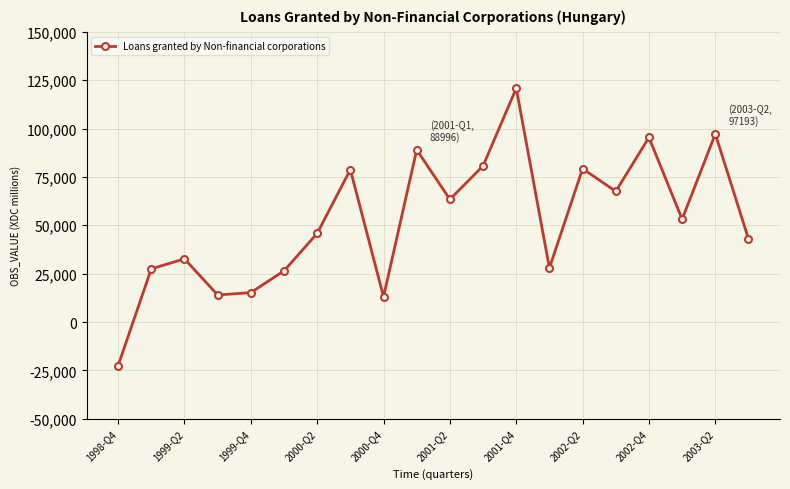

How many series are shown in this chart?

1